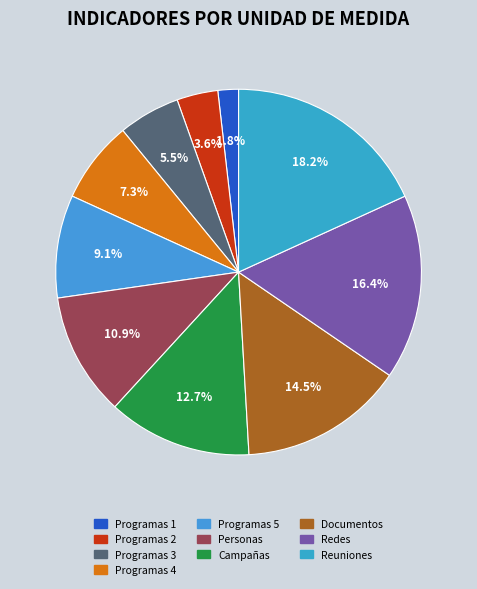

Is there any slice that represents more than half of the pie?

No